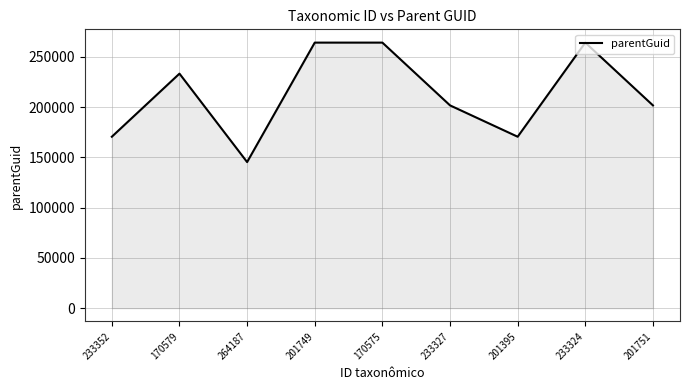

What is the difference between the second highest and minimum values?

118825